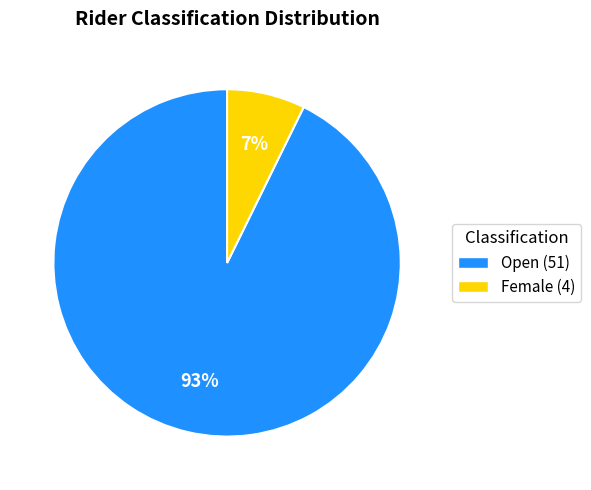

To the nearest percent, what portion does Female represent?

7%